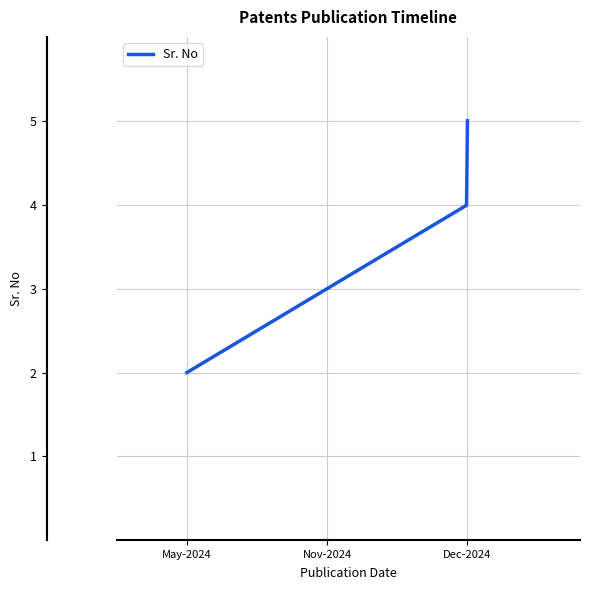

What is the minimum value shown in the chart?

2.0